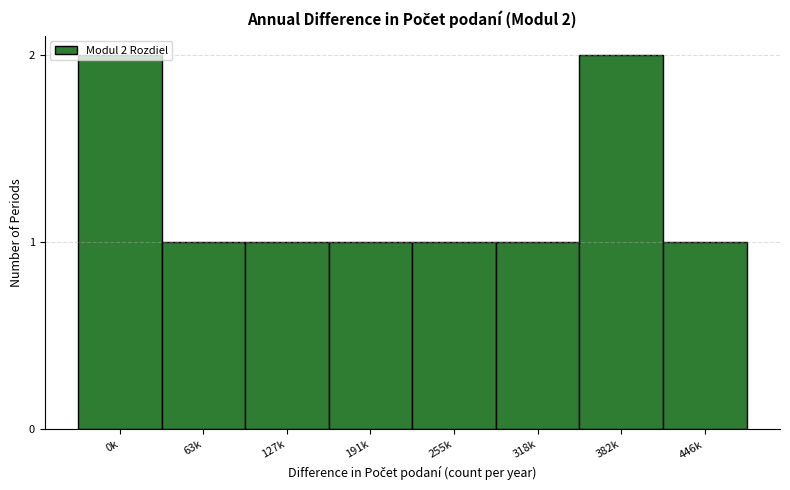

What position from the left is 446k?

8